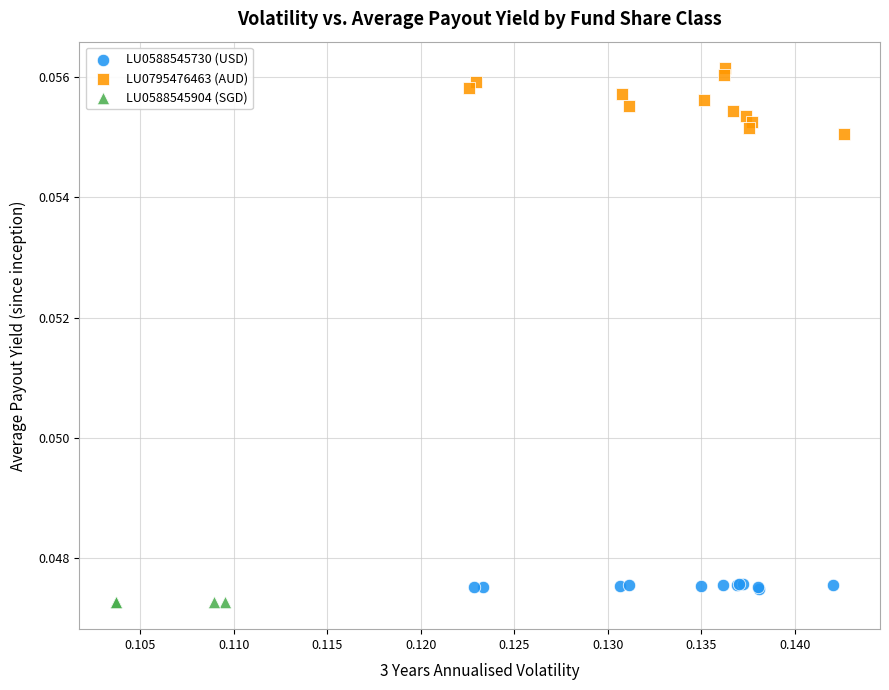

Which series contains the highest Y value?

LU0795476463 (AUD)